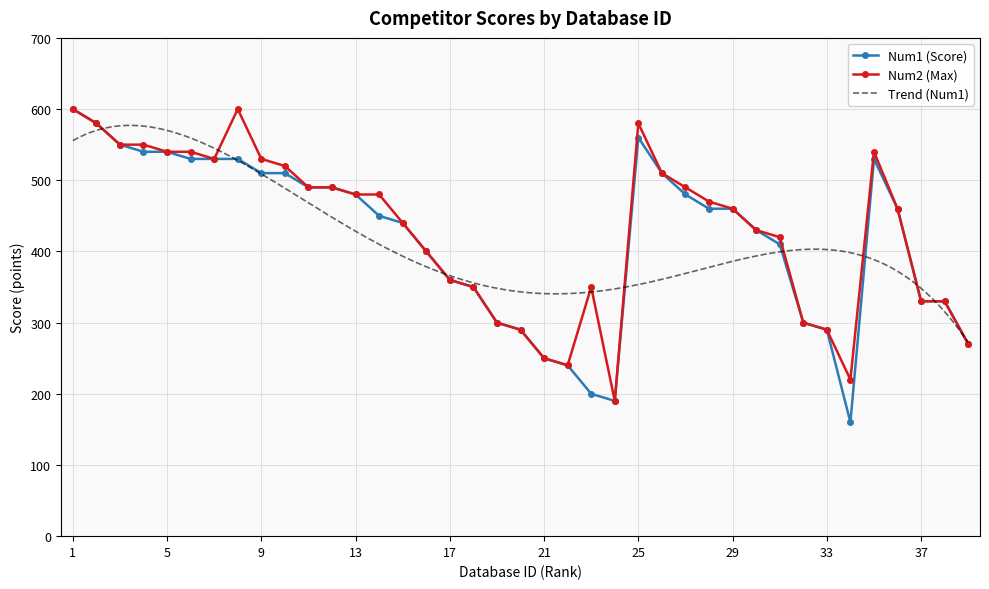

Reading left to right, list all the values displayed in this chart.

Num1 (Score): 600	580	550	540	540	530	530	530	510	510	490	490	480	450	440	400	360	350	300	290	250	240	200	190	560	510	480	460	460	430	410	300	290	160	530	460	330	330	270
Num2 (Max): 600	580	550	550	540	540	530	600	530	520	490	490	480	480	440	400	360	350	300	290	250	240	350	190	580	510	490	470	460	430	420	300	290	220	540	460	330	330	270